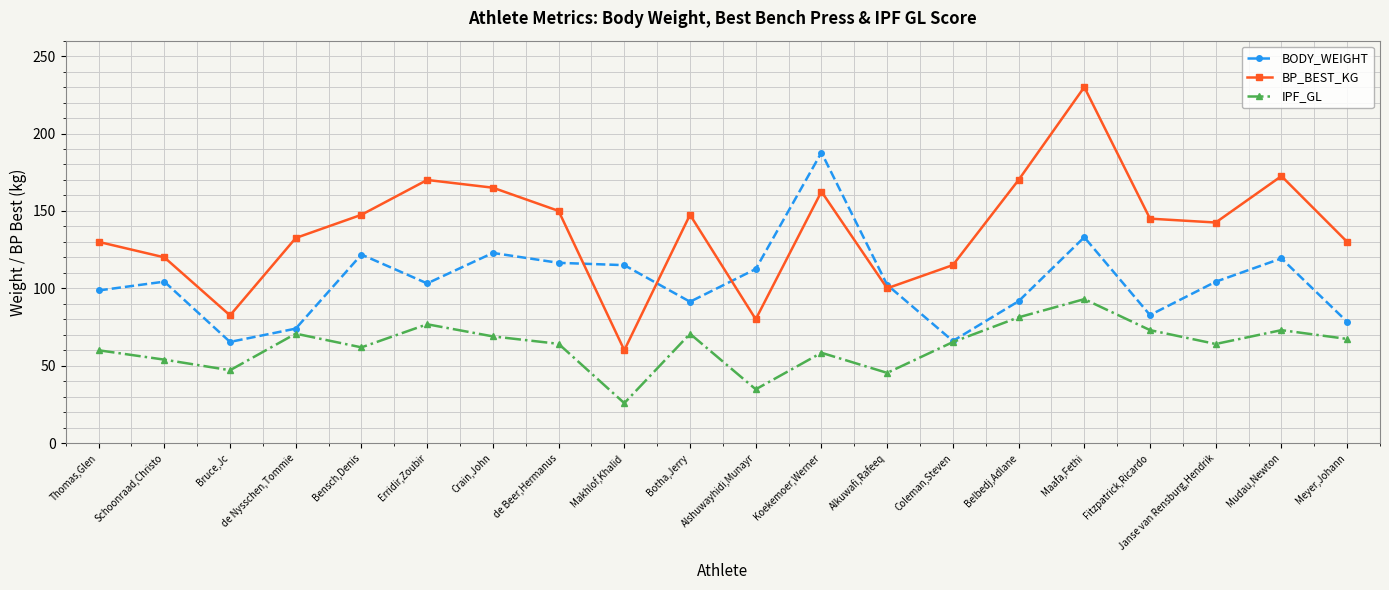

What is the value of the IPF_GL point at the 19th from the left?

73.0